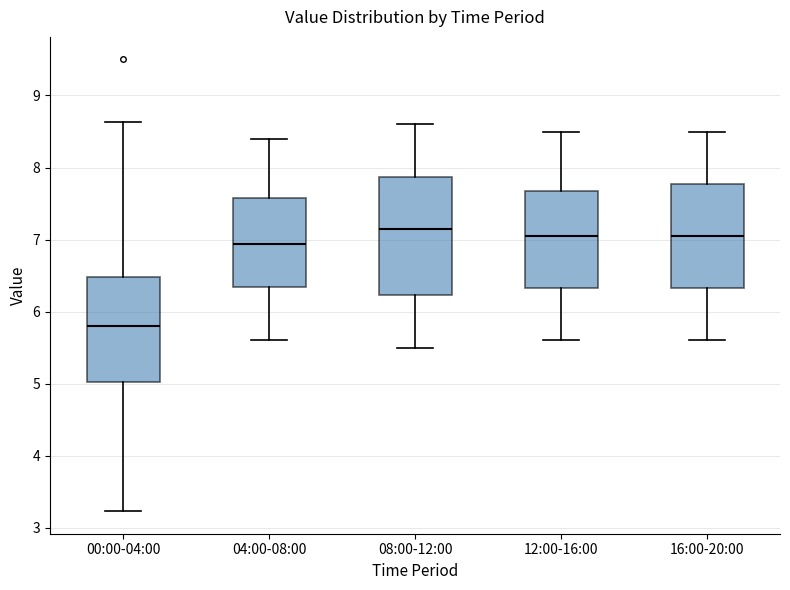

Comparing the boxes themselves (not the whiskers), which one is the tallest?

08:00-12:00